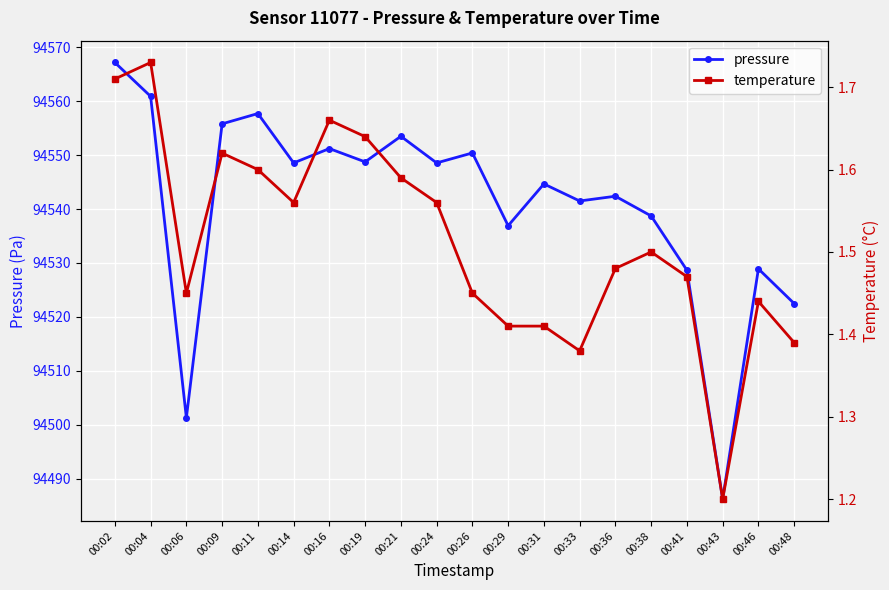

At which category does pressure reach its first local valley?

00:06